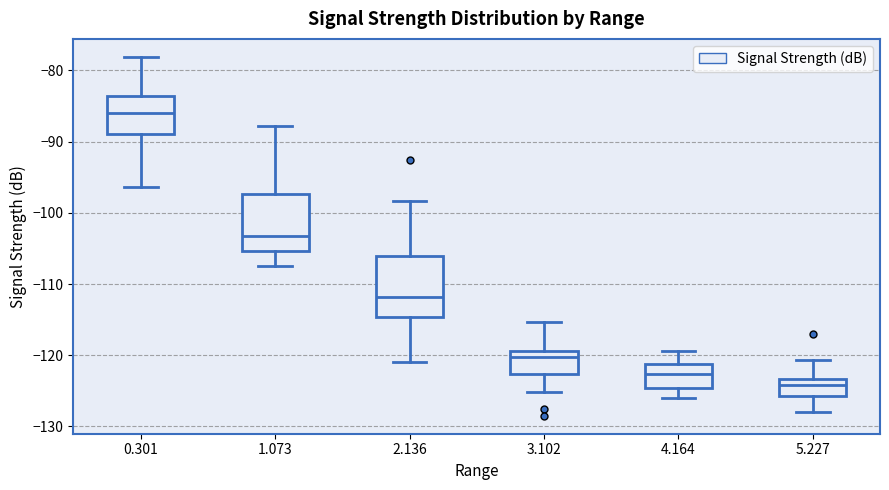

Reading left to right, read every box against the y-axis: the position of its median line, the range the box covers, and the ends of its whiskers. The values are not printed on the chart, so give them approximately, as read against the axis.

0.301: median -86, box -89 to -84, whiskers -96 to -78
1.073: median -103, box -105 to -97, whiskers -107 to -88
2.136: median -112, box -115 to -106, whiskers -121 to -98
3.102: median -120, box -123 to -119, whiskers -125 to -115
4.164: median -123, box -125 to -121, whiskers -126 to -119
5.227: median -124, box -126 to -123, whiskers -128 to -121